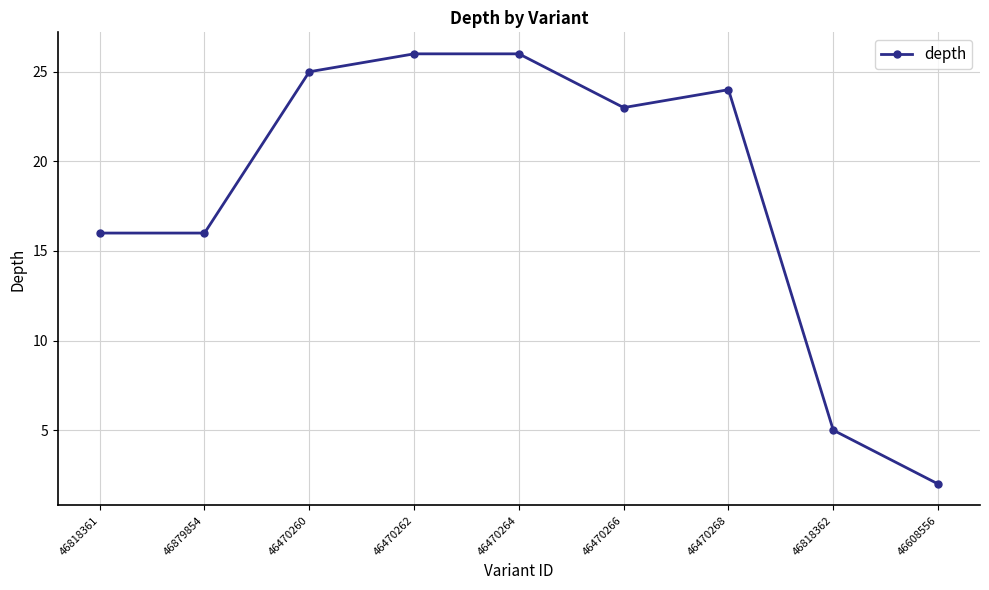

Reading left to right, list all the values displayed in this chart.

16	16	25	26	26	23	24	5	2